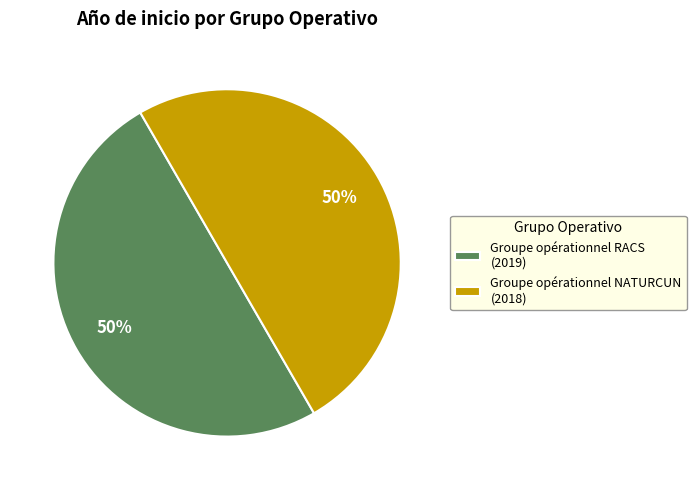

To the nearest percent, what is the average slice percentage?

50%